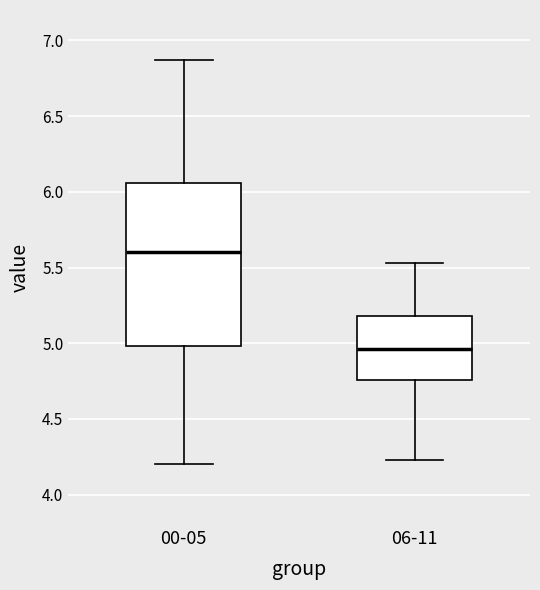

Comparing the boxes themselves (not the whiskers), which one is the tallest?

00-05